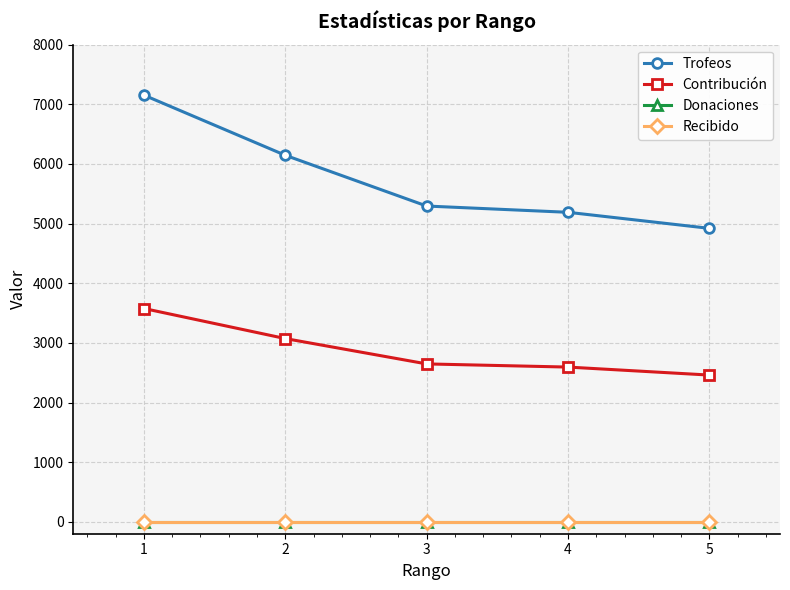

Does the chart have visible grid lines?

Yes